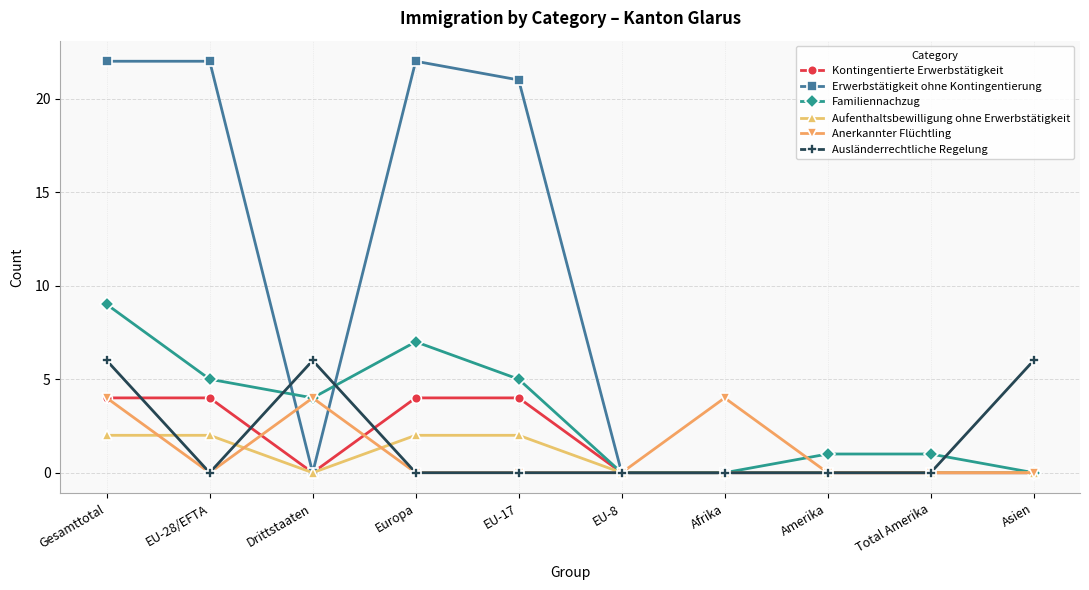

How many Anerkannter Flüchtling values are between 0 and 4?

10